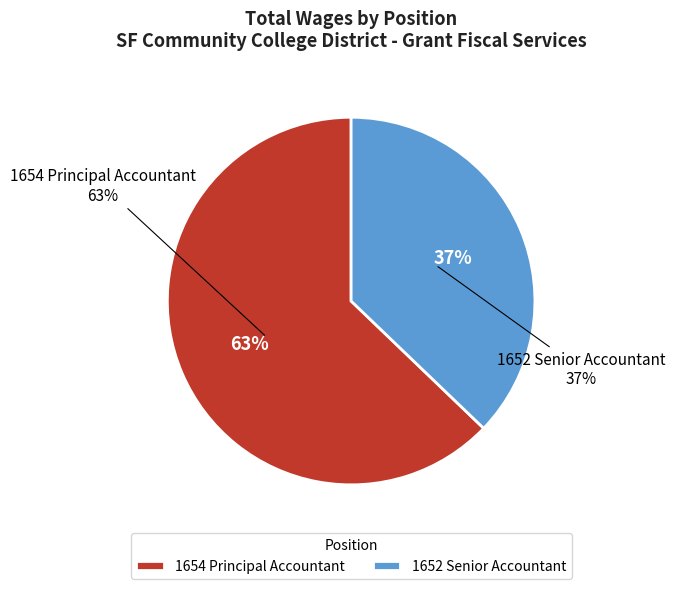

What is the change in value from 1654 Principal Accountant to 1652 Senior Accountant?

-34901